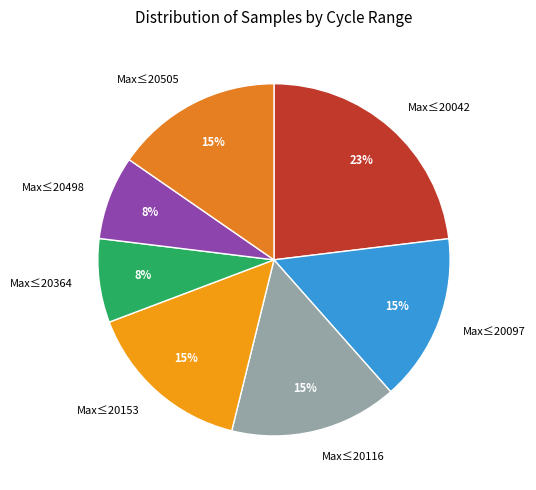

What is the largest slice in the pie chart?

Max≤20042